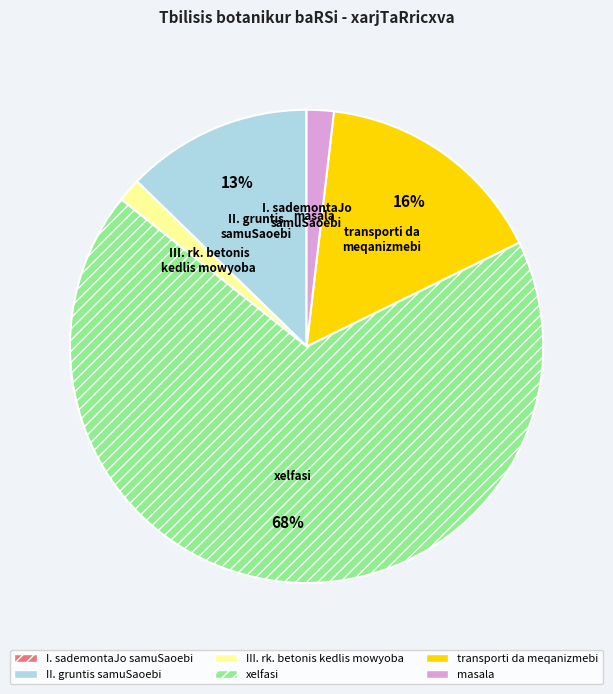

Does any single category account for the majority?

Yes